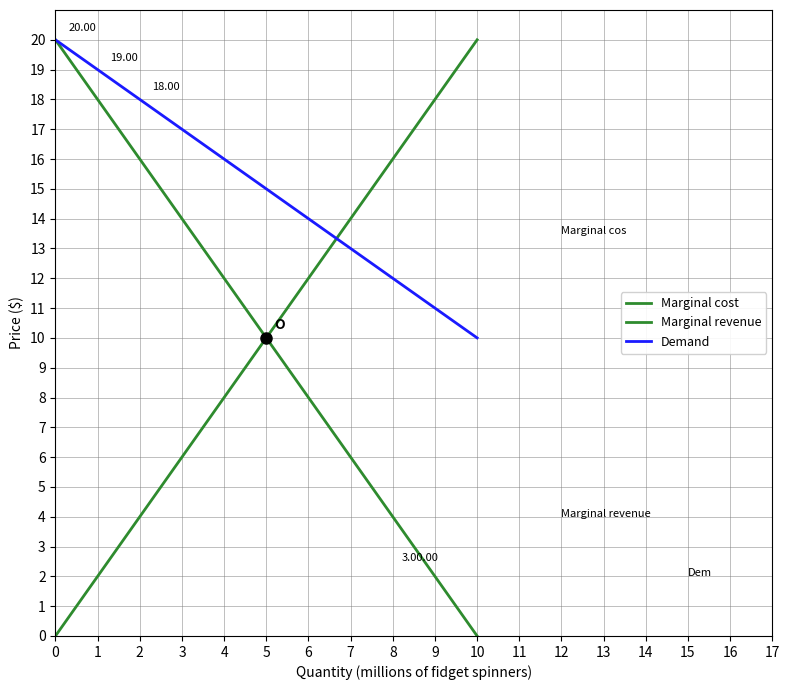

True or false: Marginal revenue and Marginal cost intersect in this chart.

False